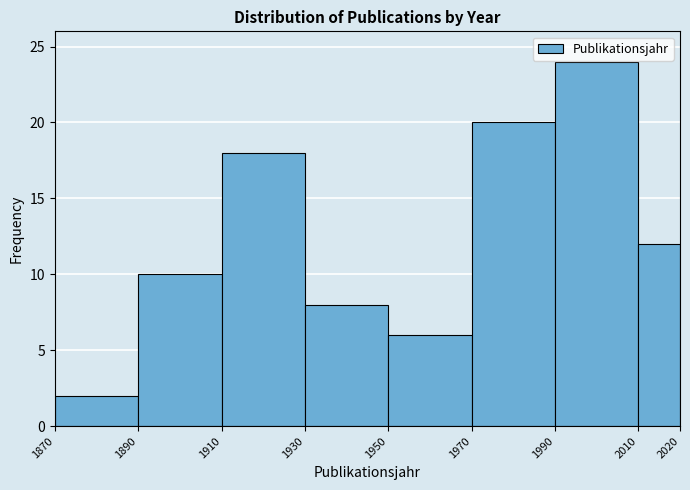

Reading left to right, list every bar in this chart as the range it spans on the x-axis followed by its height. The values are not printed on the chart, so give them approximately, as read against the axis.

1870 to 1890: 2
1890 to 1910: 10
1910 to 1930: 18
1930 to 1950: 8
1950 to 1970: 6
1970 to 1990: 20
1990 to 2010: 24
2010 to 2020: 12